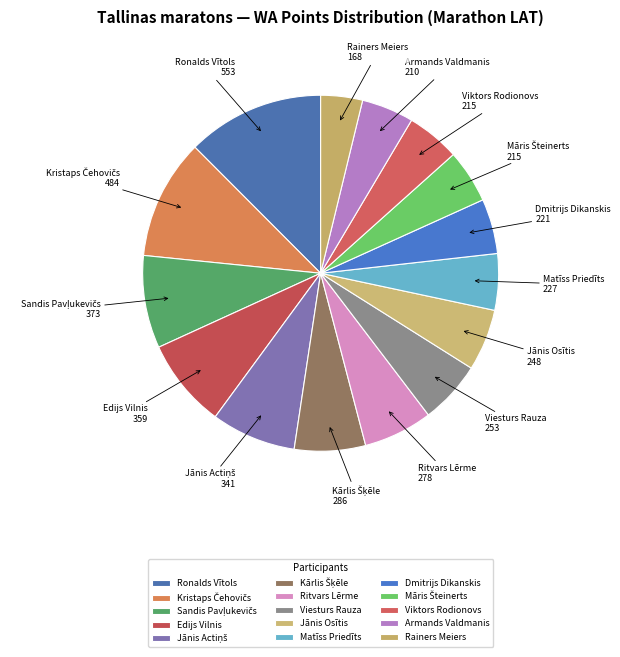

Count the number of slices in the pie.

15